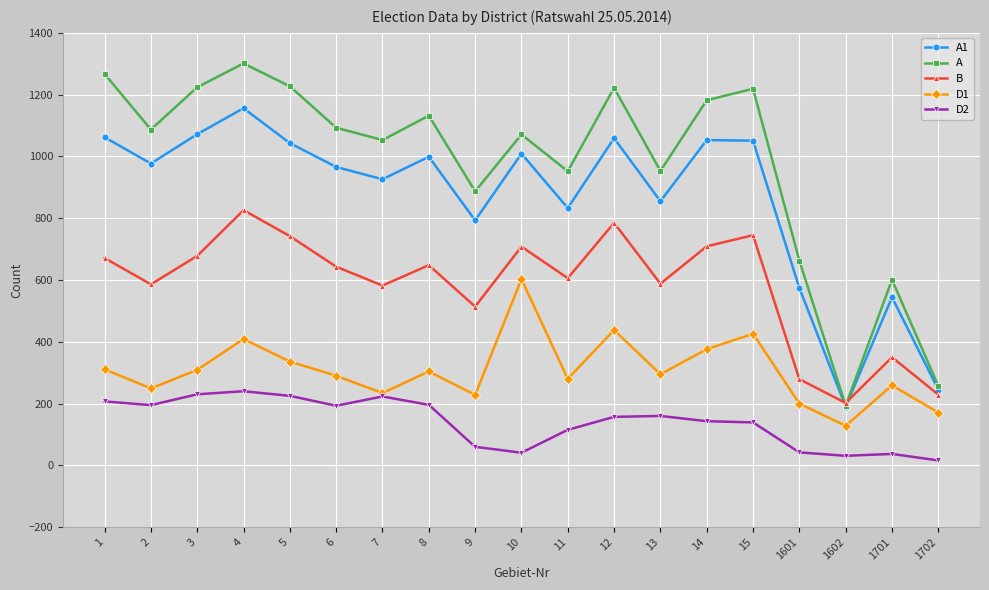

Between 4 and 6, which series saw the biggest shift?

A